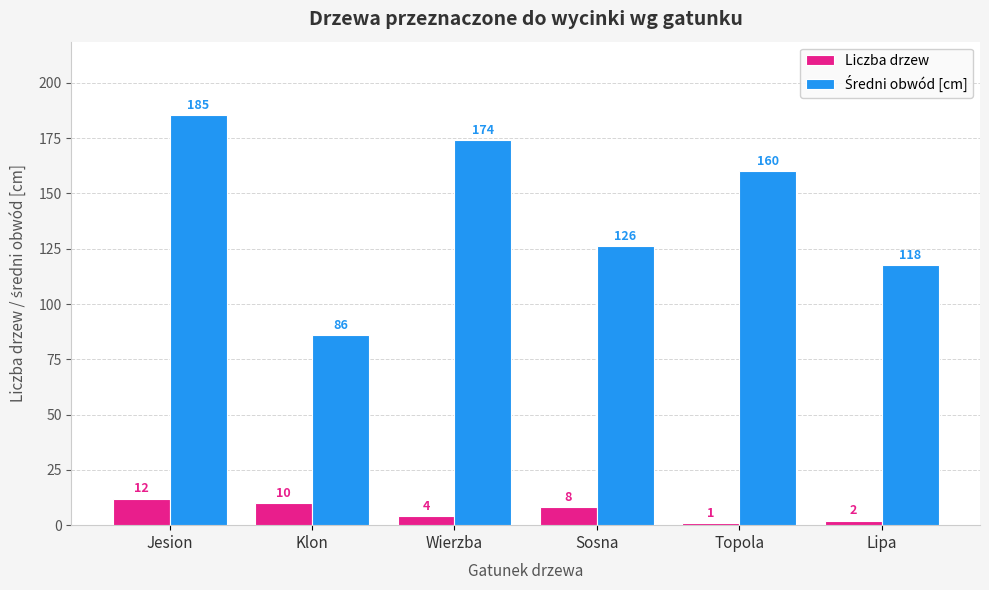

What is the sum of the Liczba drzew values at Sosna and Topola?

9.0